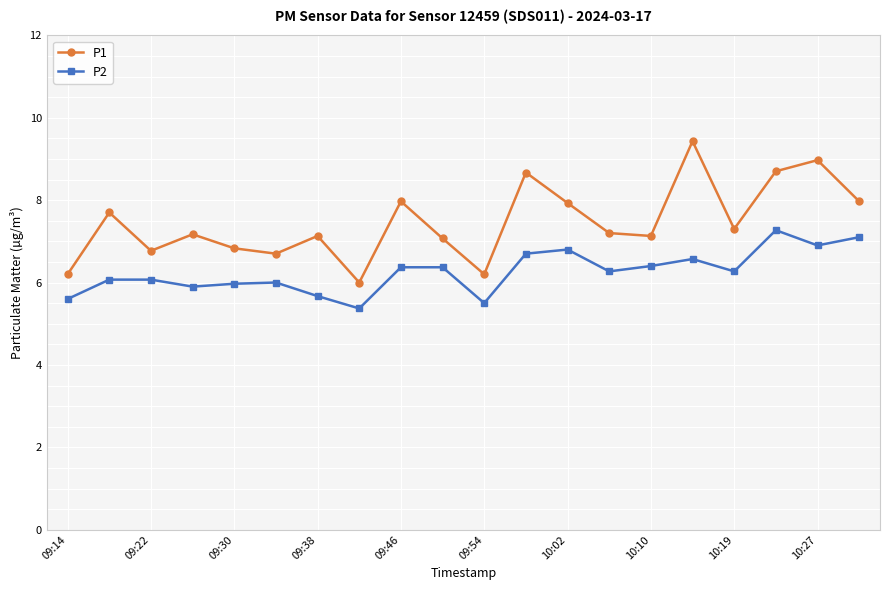

Count the number of data series in this chart.

2